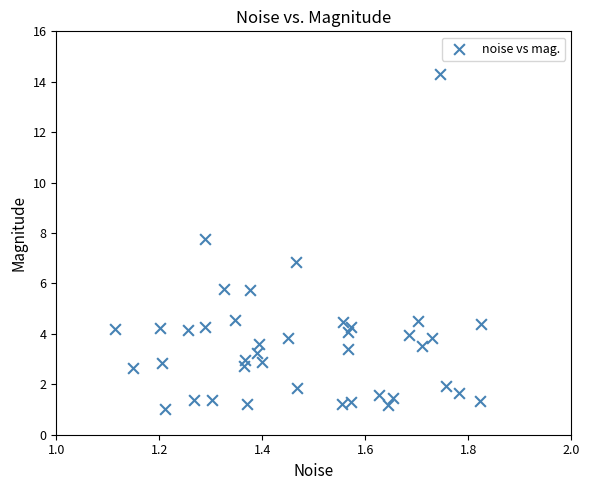

What is the range of Y values (max minus min)?

13.3